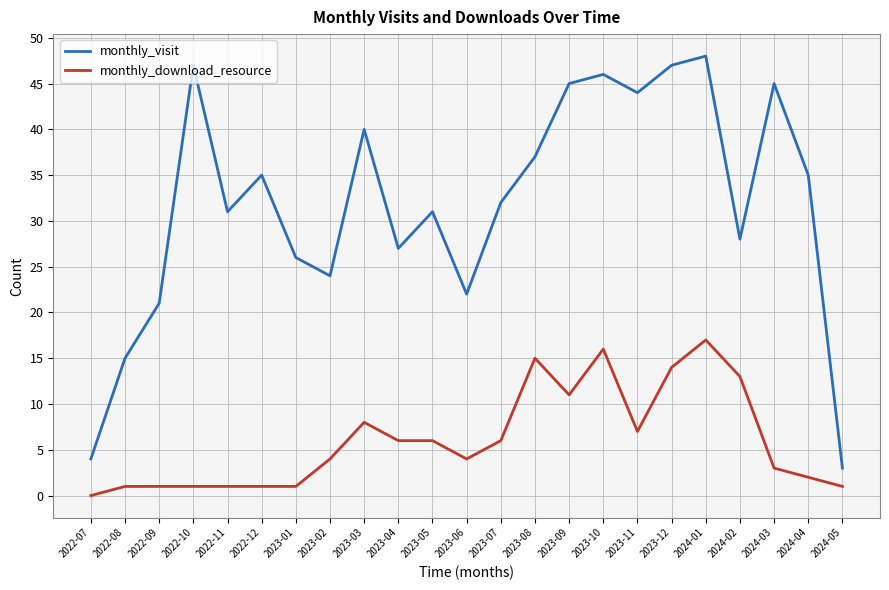

How many interior local valleys does the monthly_visit series have?

6